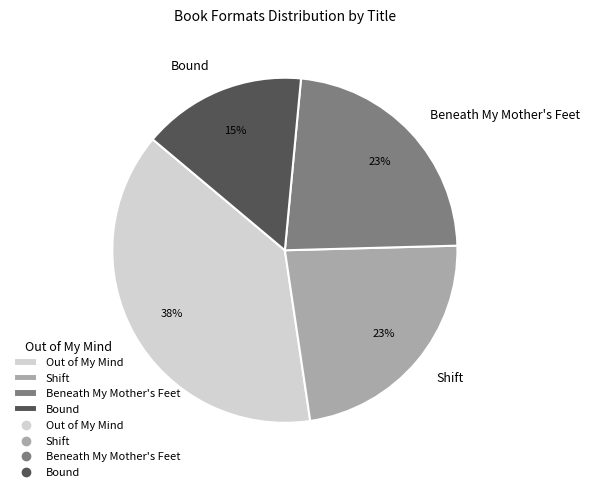

Does Beneath My Mother's Feet account for over 50% of the chart?

No